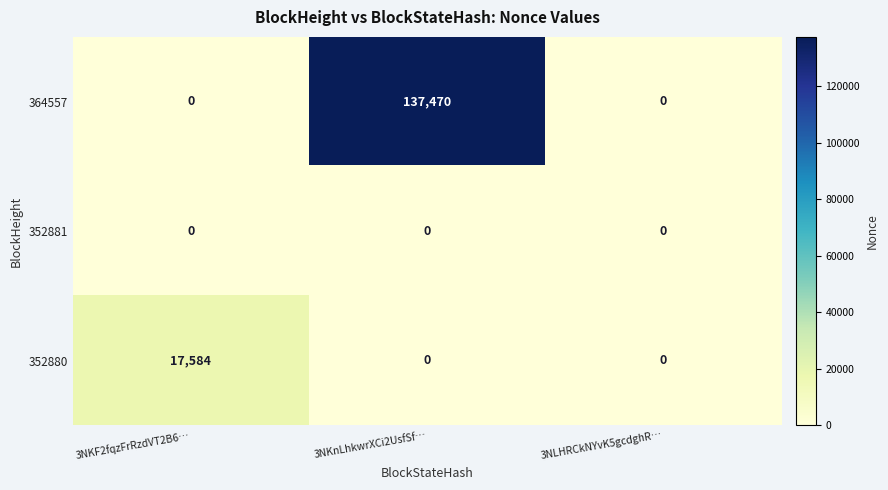

Reading left to right, extract all data points from this chart.

364557: 3NKF2fqzFrRzdVT2B6…=0	3NKnLhkwrXCi2UsfSf…=137470	3NLHRCkNYvK5gcdghR…=0
352881: 3NKF2fqzFrRzdVT2B6…=0	3NKnLhkwrXCi2UsfSf…=0	3NLHRCkNYvK5gcdghR…=0
352880: 3NKF2fqzFrRzdVT2B6…=17584	3NKnLhkwrXCi2UsfSf…=0	3NLHRCkNYvK5gcdghR…=0